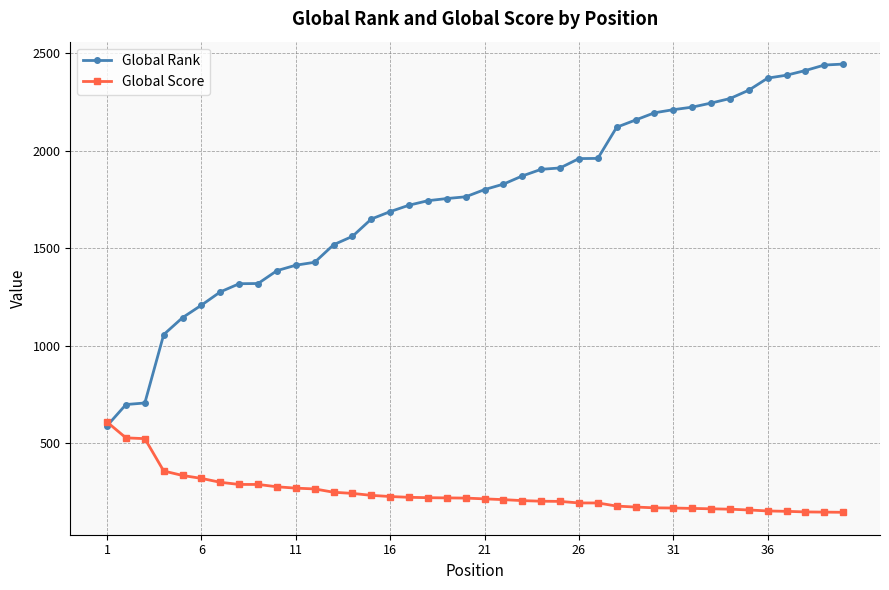

Which series has the largest range (max minus min)?

Global Rank